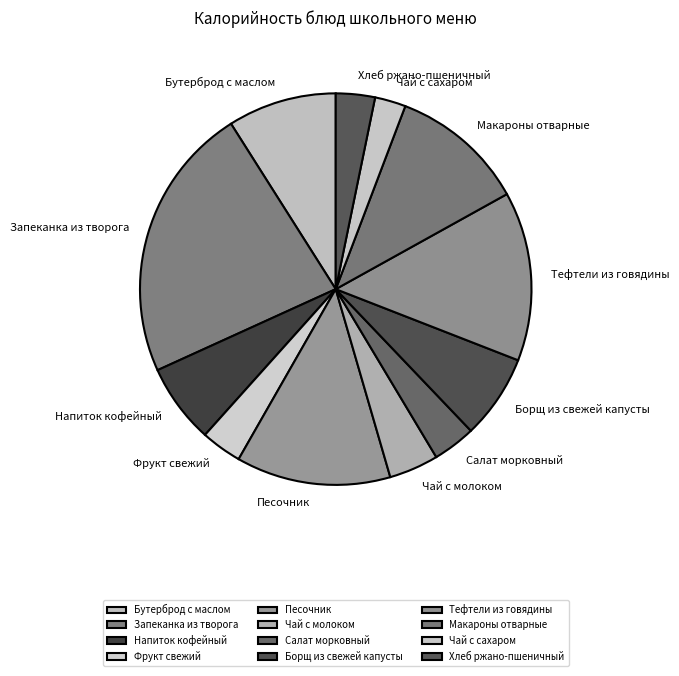

Is the sum of Макароны отварные and Запеканка из творога greater than half?

No